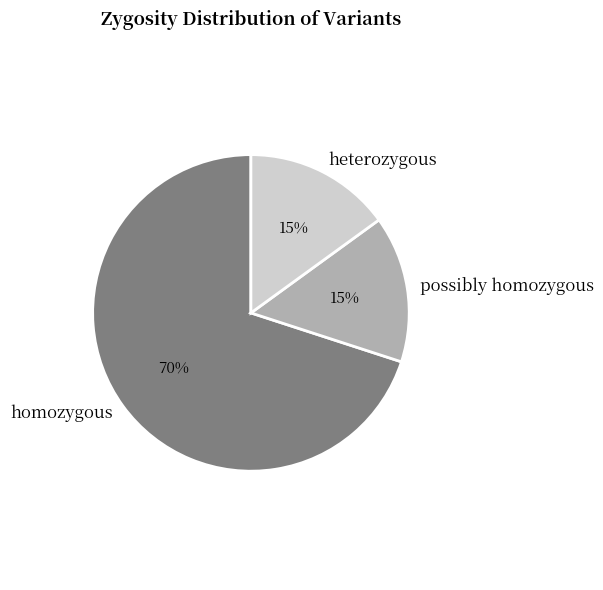

Do heterozygous and homozygous together represent more than half of the pie?

Yes